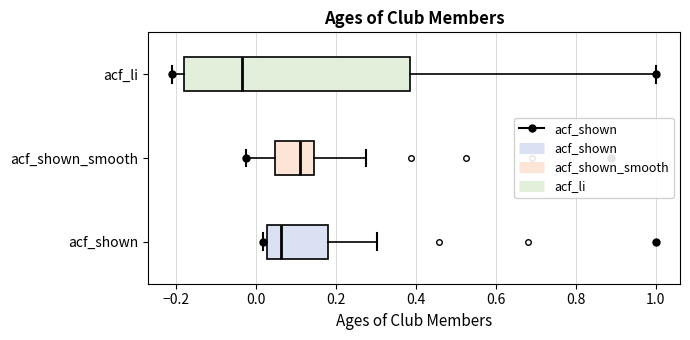

Comparing the boxes themselves (not the whiskers), which one is the widest?

acf_li